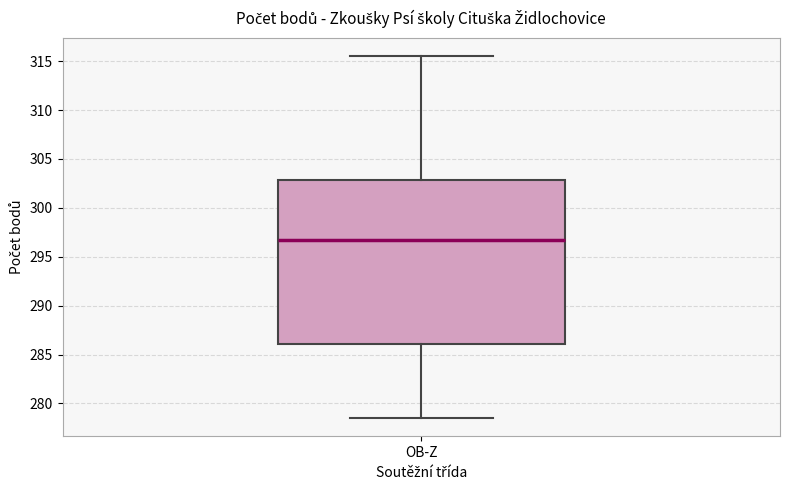

Where does the upper whisker of the box for OB-Z end on the y-axis? The values are not printed on the chart, so give them approximately, as read against the axis.

315.5